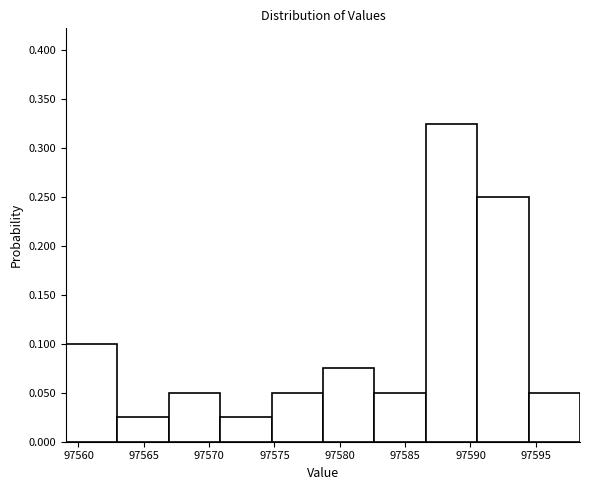

Which range on the x-axis has the tallest bar?

97586.5 to 97590.5